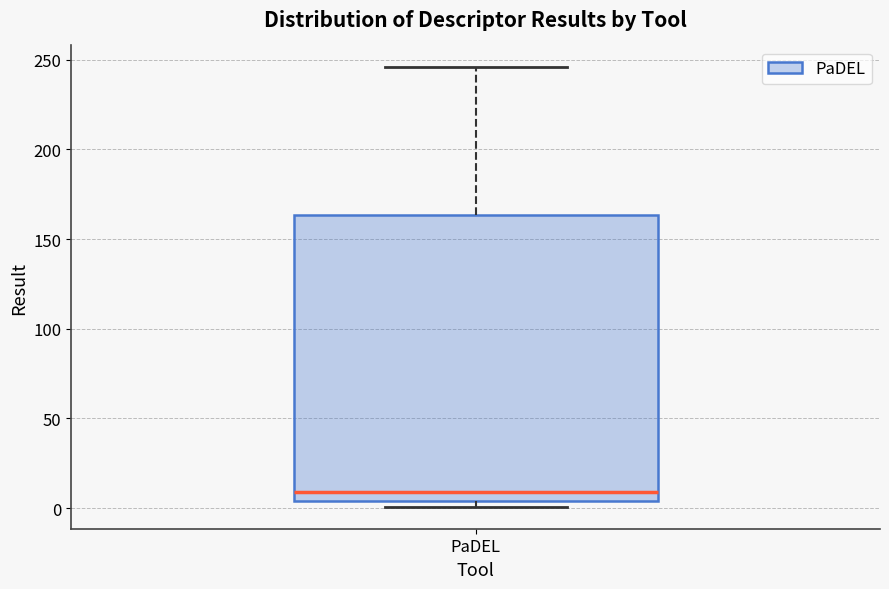

Transcribe this box plot: give where the median line is, the range the box spans, and where the two whiskers end, as read against the y-axis. The values are not printed on the chart, so give them approximately, as read against the axis.

median 10, box 5 to 165, whiskers 0 to 245